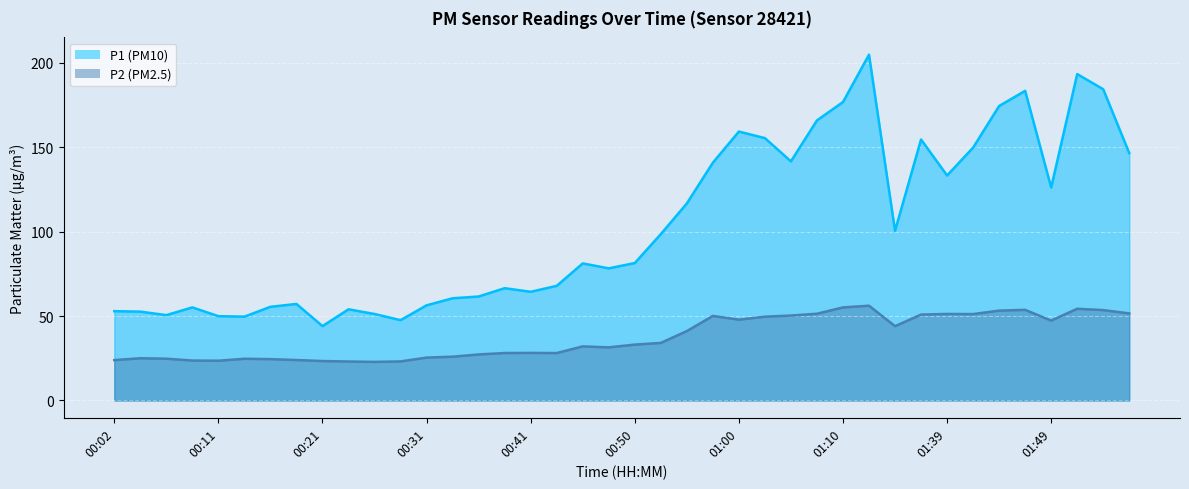

At 00:26, list the series in order from smallest to largest.

P2, P1